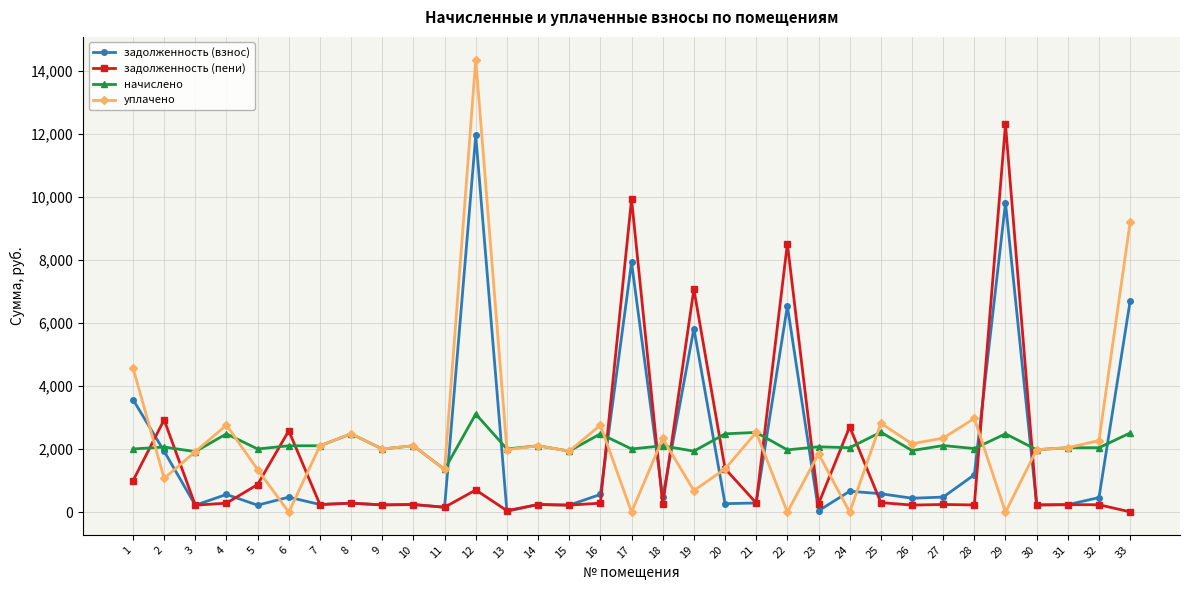

Does the chart display data point markers on the line(s)?

Yes